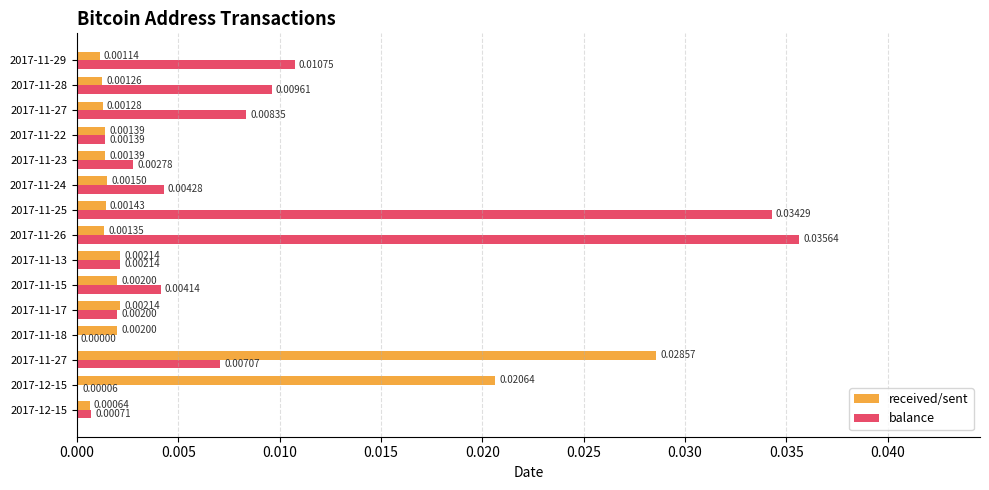

How many values in balance are above zero?

14